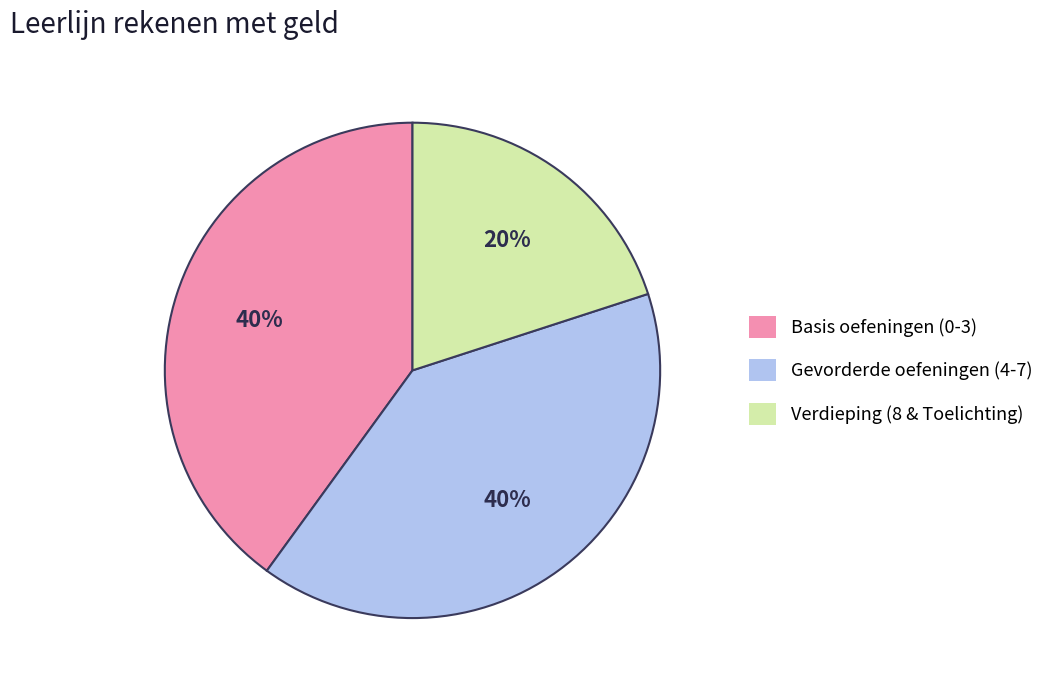

Approximately how many times larger is the value at Verdieping (8 & Toelichting) compared to Gevorderde oefeningen (4-7)?

0.5